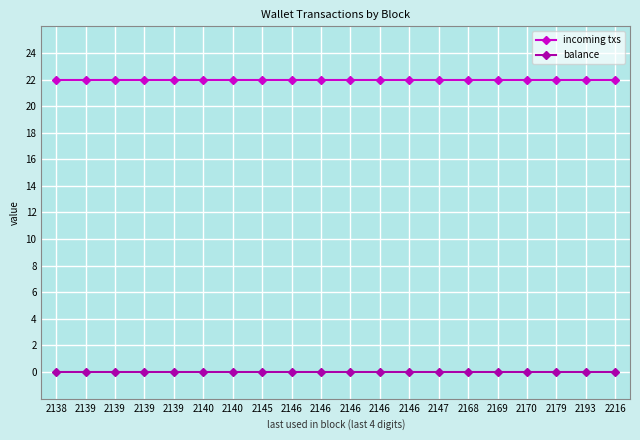

How many lines are shown in the chart?

2